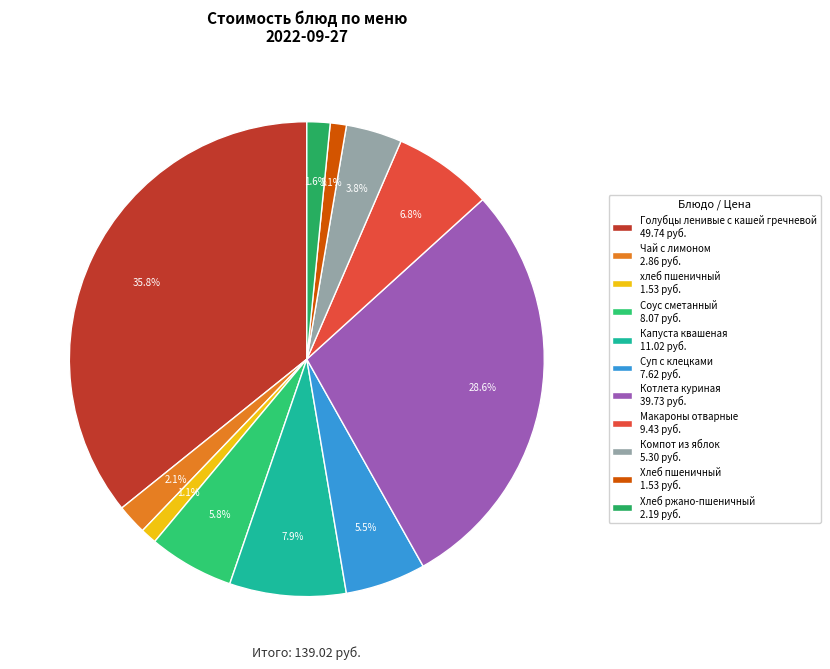

What percentage do Котлета куриная and хлеб пшеничный together represent?

29.7%